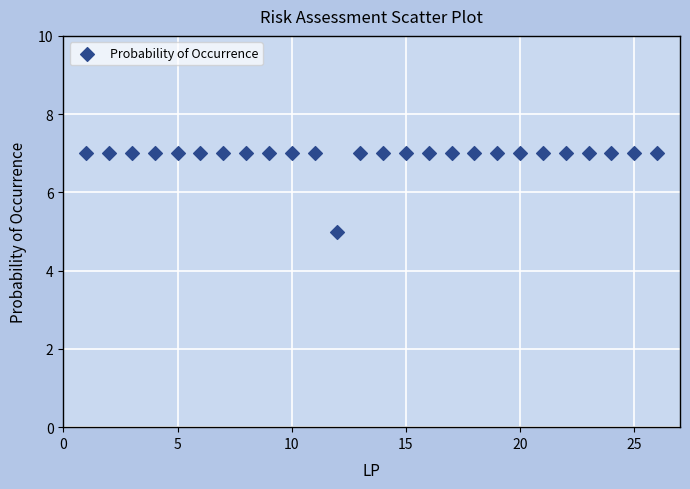

What is the range of X values (max minus min)?

25